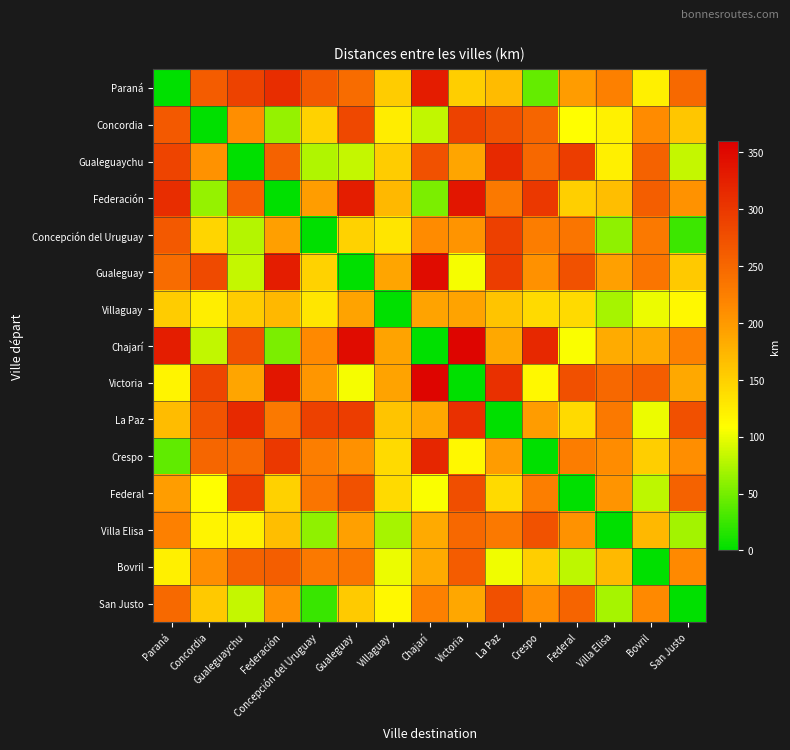

What is the maximum value shown in the chart?

353